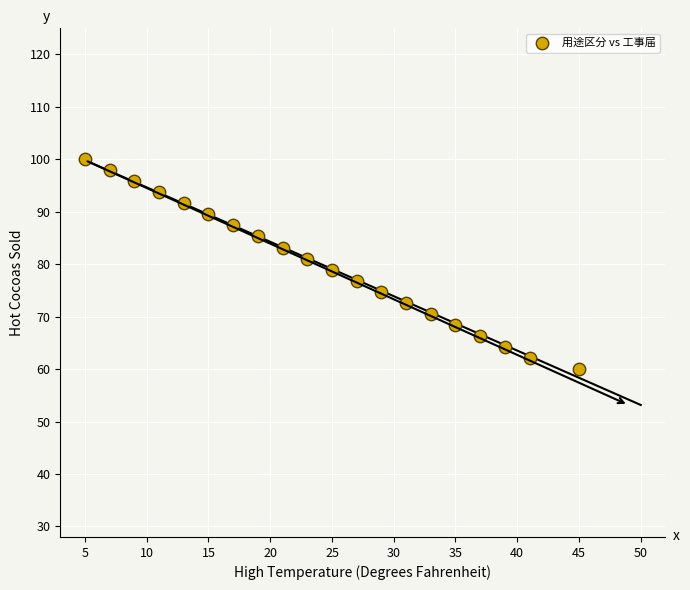

What is the range of Y values (max minus min)?

40.0